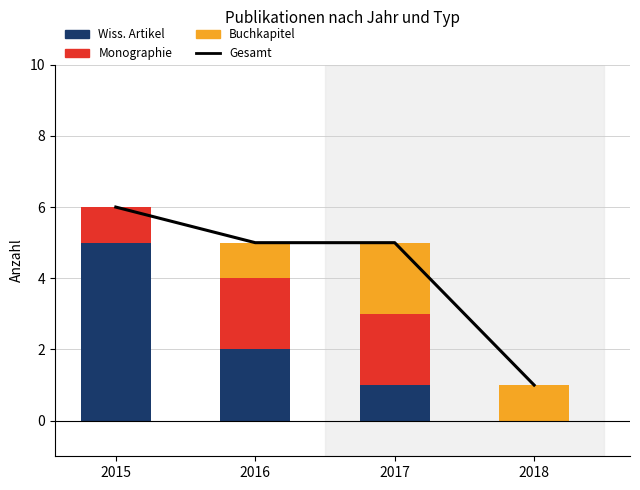

What is the value of the Gesamt bar at the 1st from the left?

6